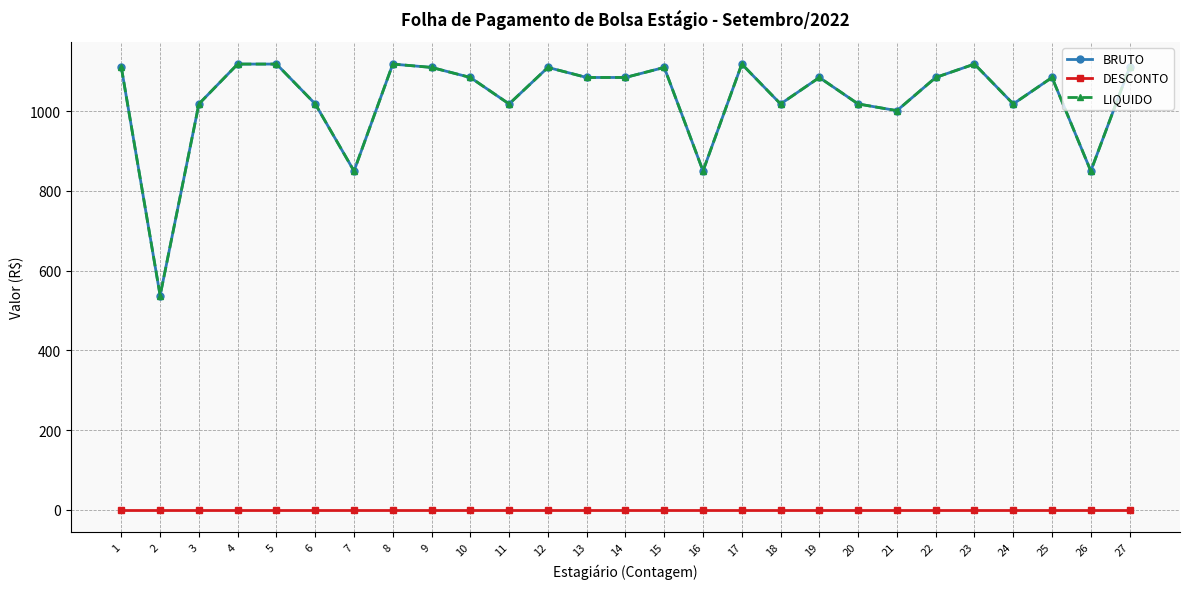

In BRUTO, how many points are higher than both neighbors (excluding endpoints)?

7